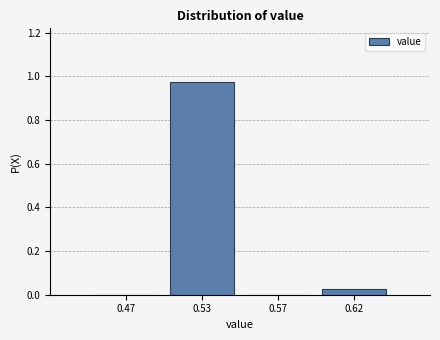

At which category does the chart reach its peak across all series?

0.53